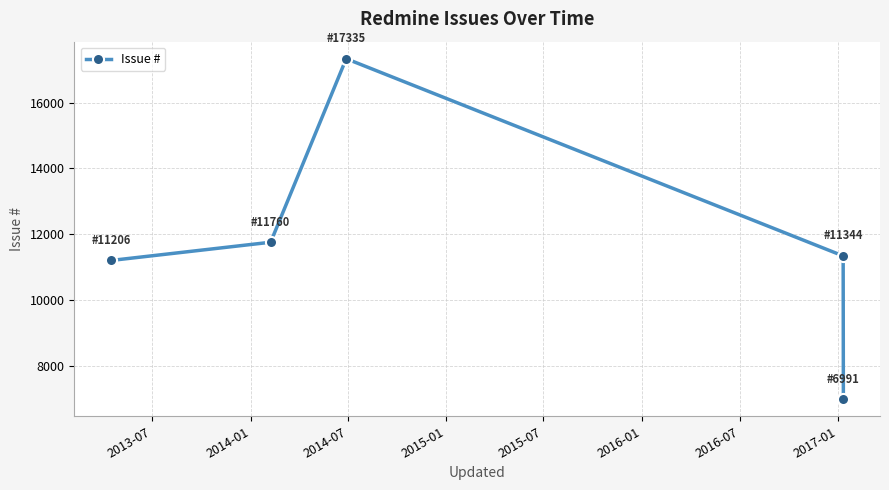

How many points are higher than both their immediate neighbors (excluding endpoints)?

1